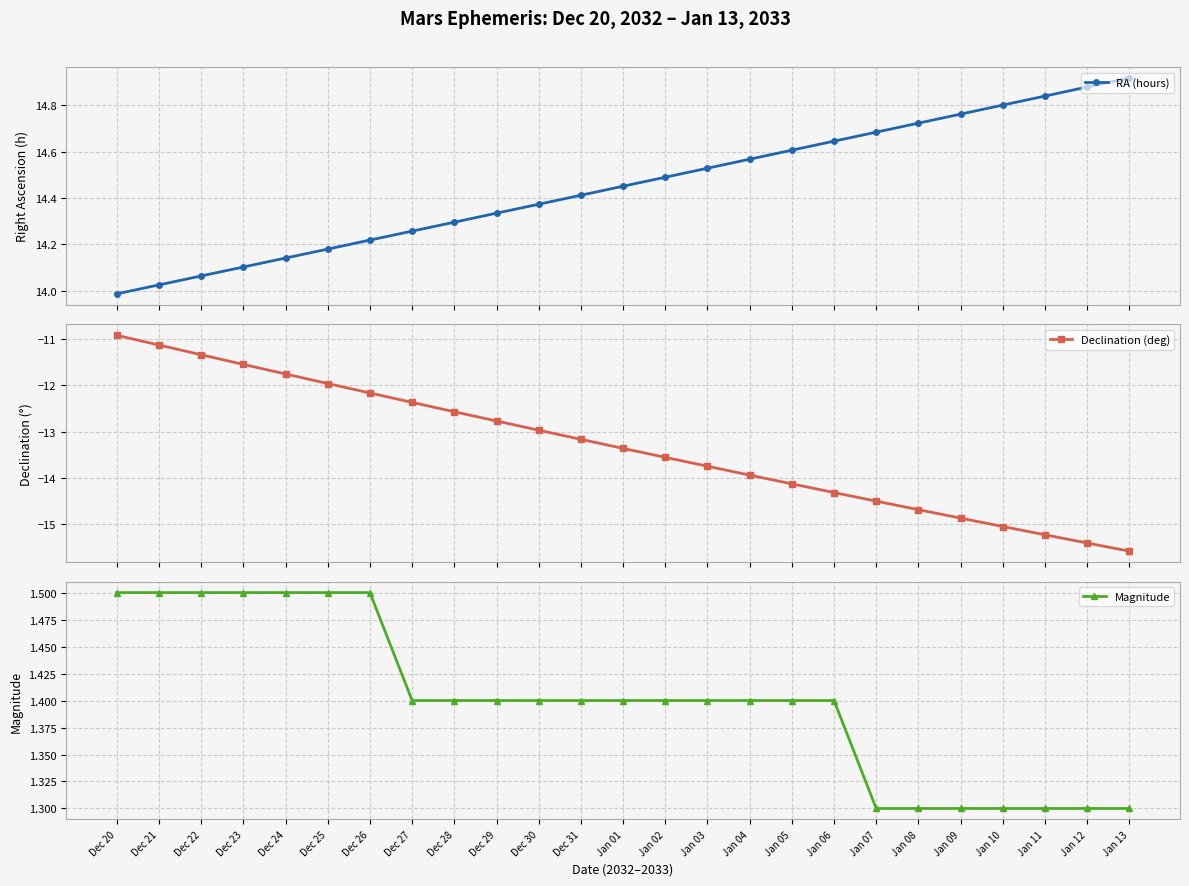

What is the minimum value for Declination (deg)?

-15.6